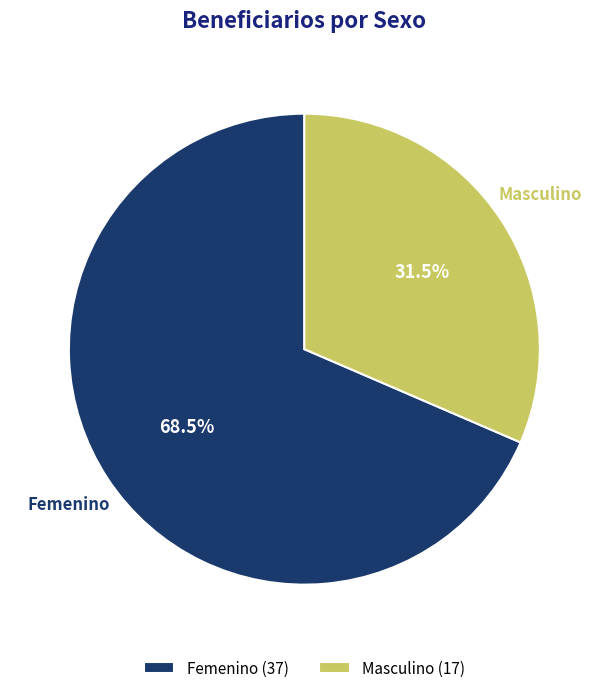

Rank the categories by value from lowest to highest.

Masculino, Femenino